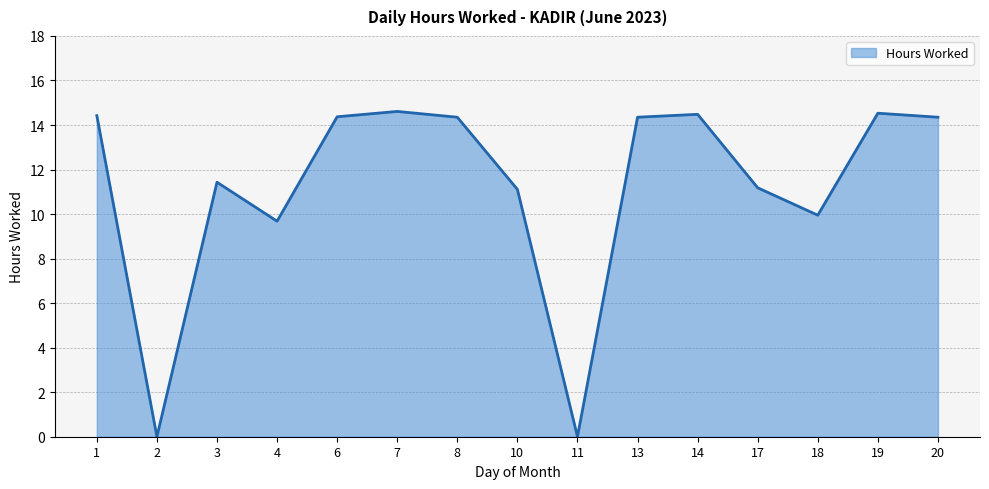

Which has a higher value, 2 or 3?

3